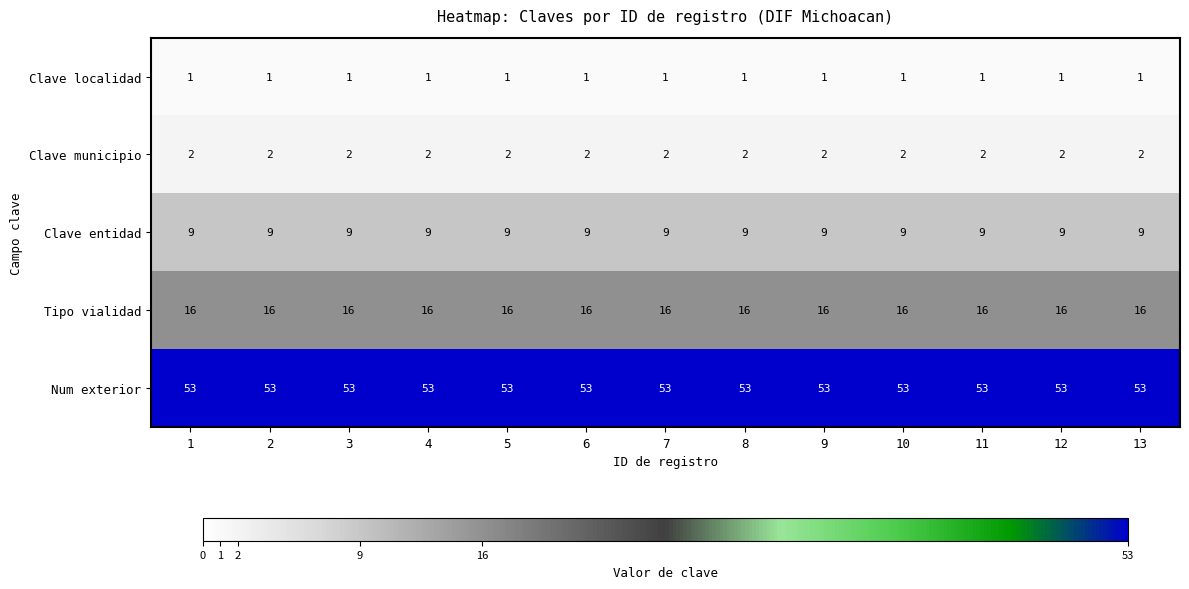

The Clave municipio series shows 3 at 6. True or false?

False